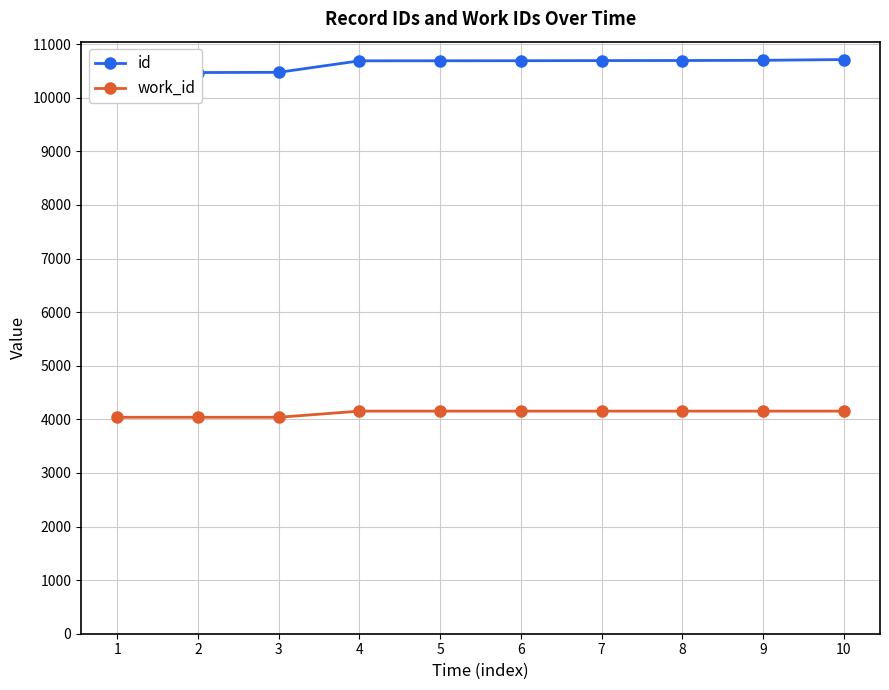

Rank the categories by id value from lowest to highest.

1, 2, 3, 4, 5, 6, 7, 8, 9, 10